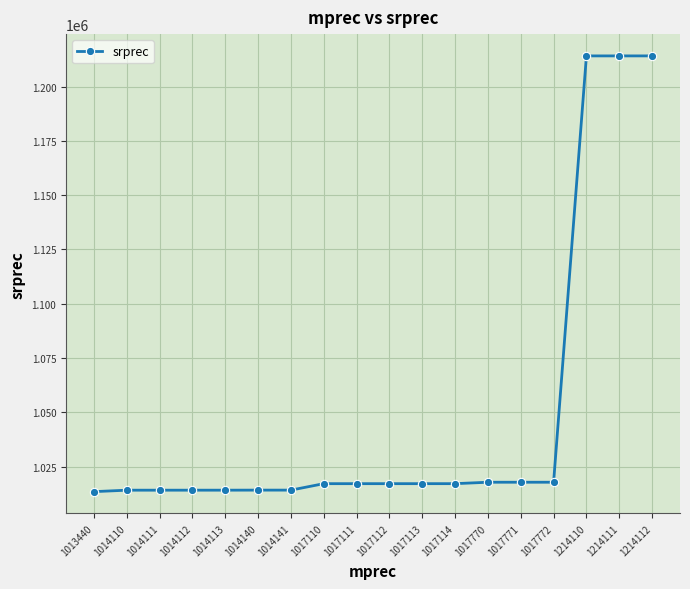

What is the average value?

1048854